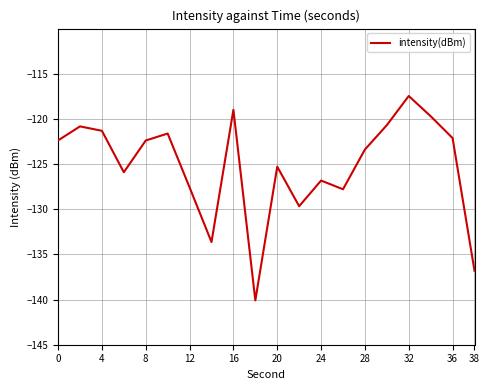

What is the difference between the maximum and minimum values?

22.6